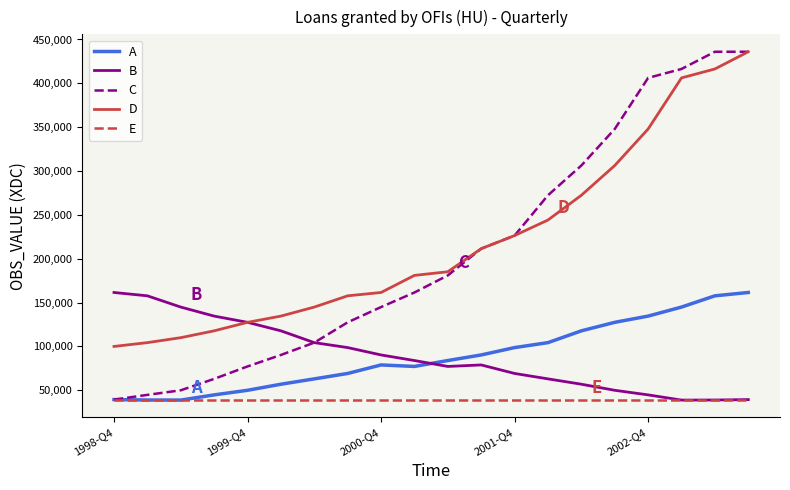

What is the lowest value of the A series?

38839